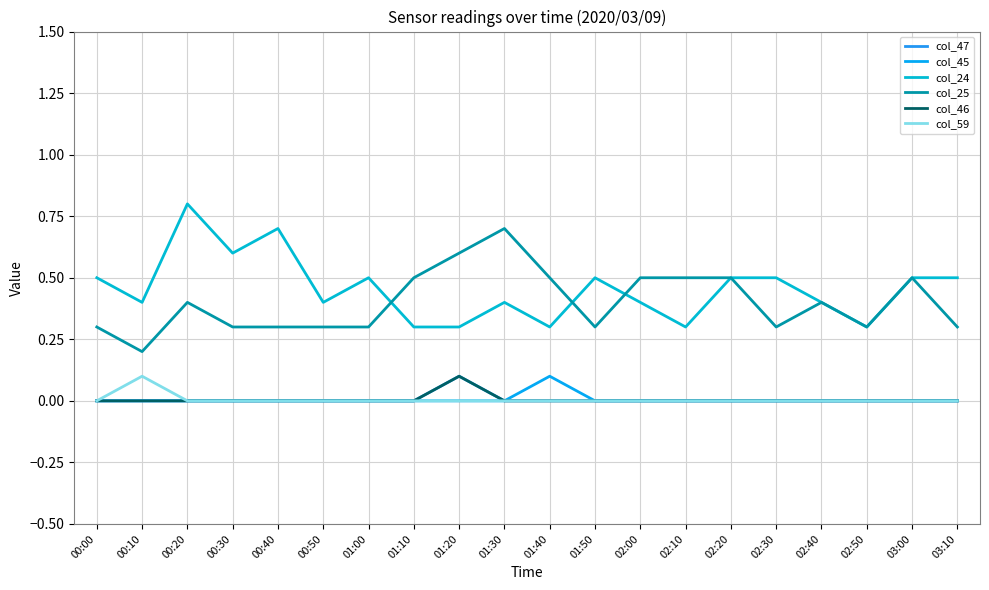

Which series has the largest total across all categories?

col_24